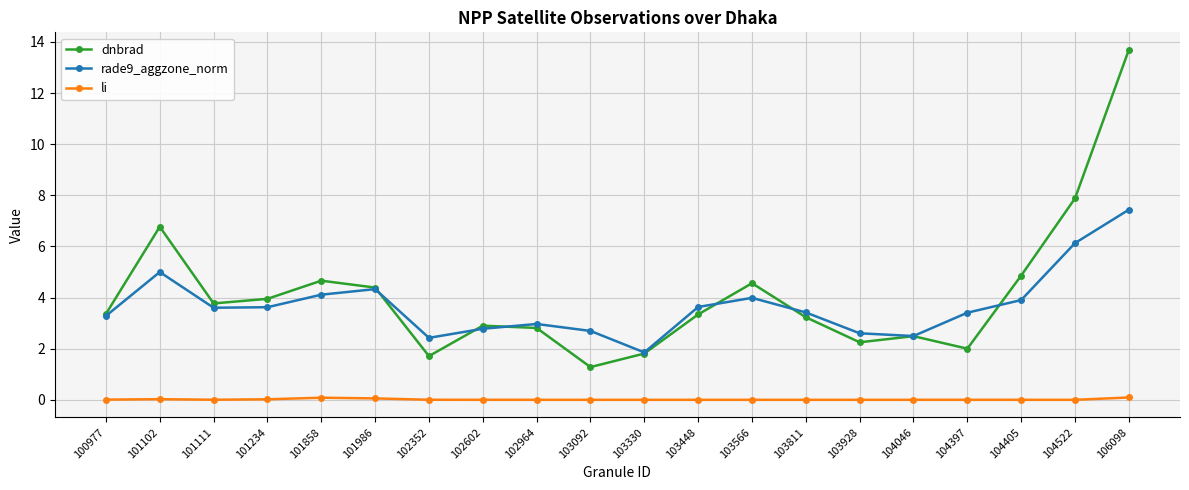

The value of rade9_aggzone_norm at 103811 is 1.4. True or false?

False